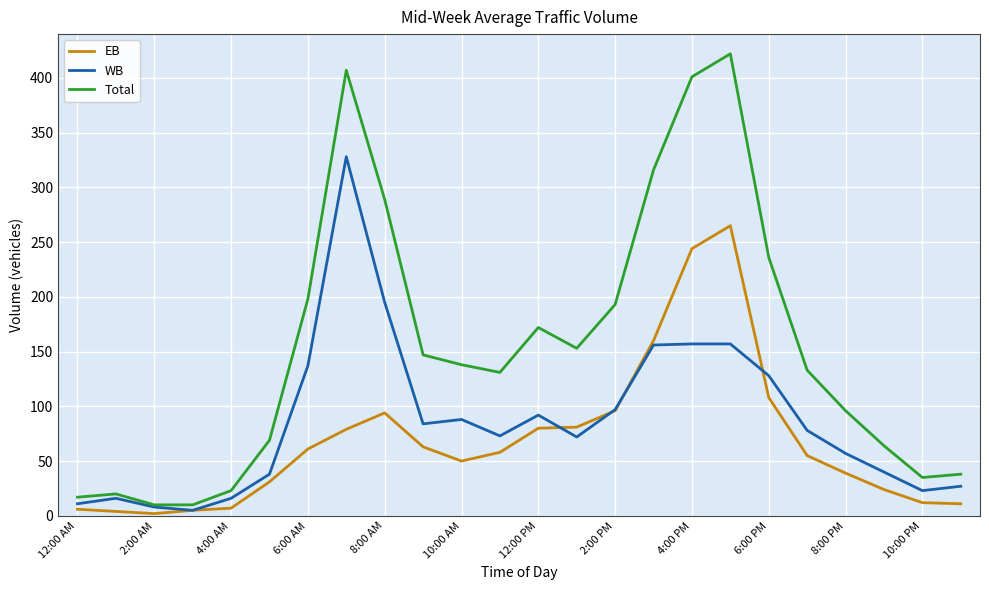

List the series in order of their peak value, highest first.

Total, WB, EB